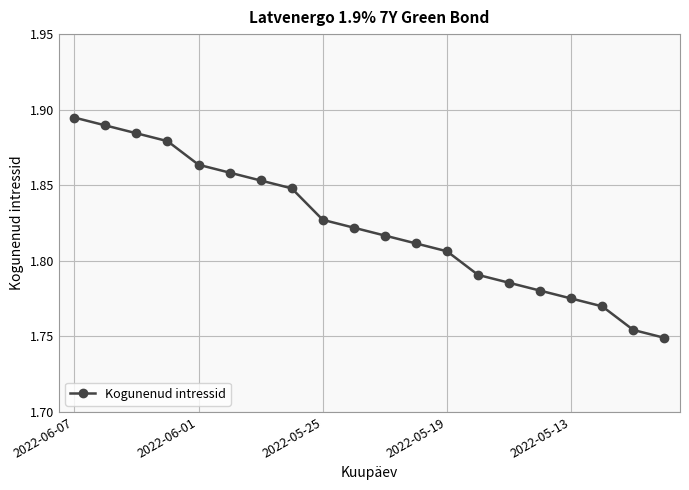

Count the number of categories in the chart.

20